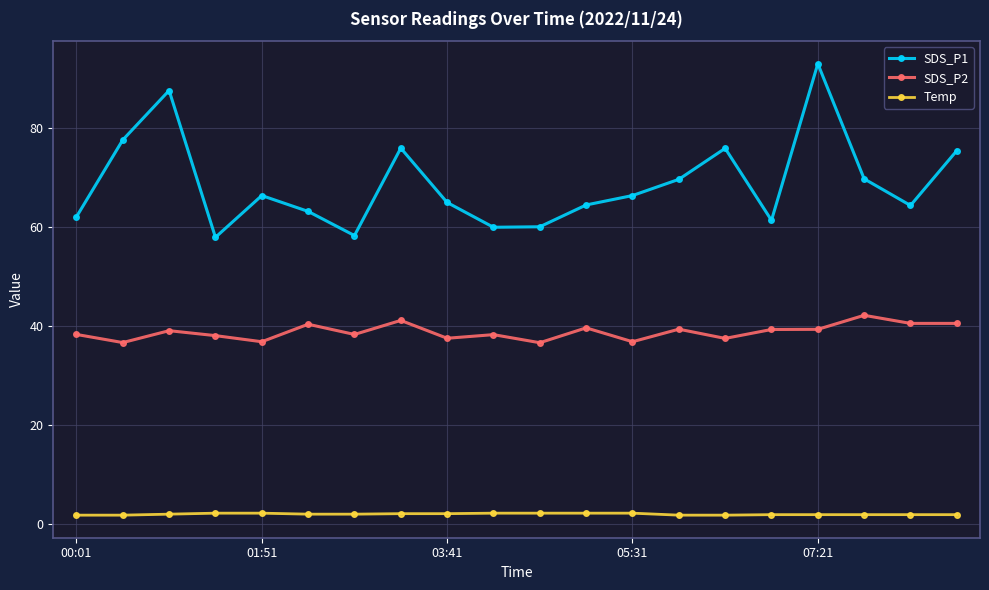

How many values in the SDS_P2 series exceed 39?

10